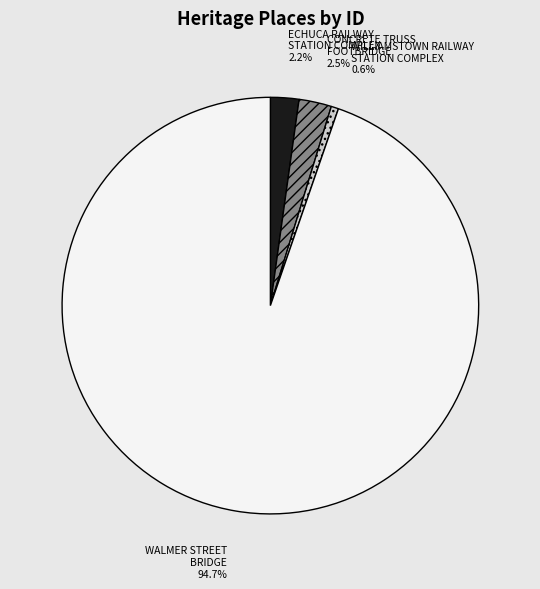

To the nearest percent, what is the combined percentage of WALMER STREET BRIDGE and CONCRETE TRUSS FOOTBRIDGE?

97%